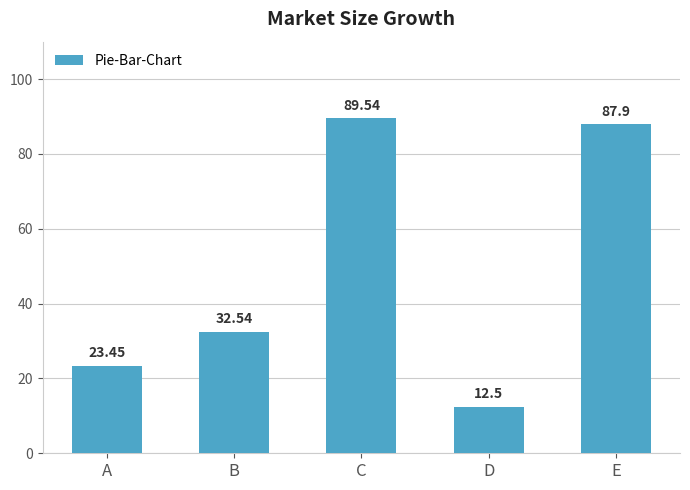

How many bars are there in total?

5